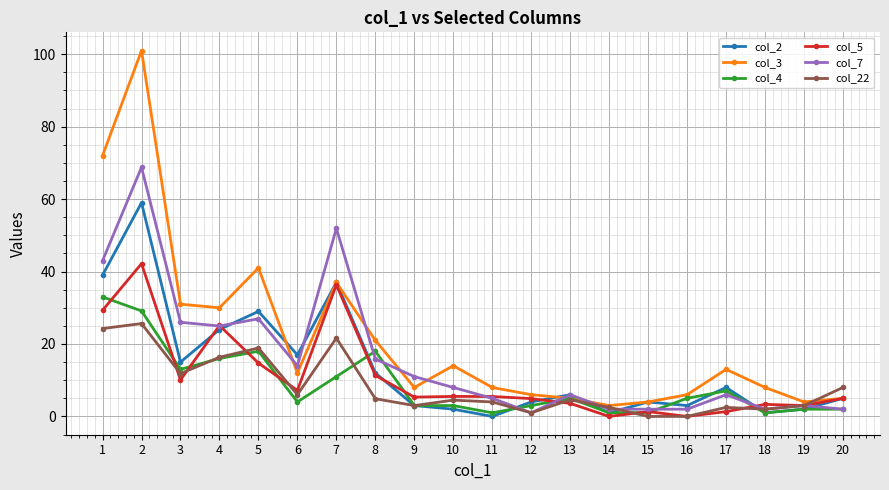

What is the difference between the highest and lowest values at 2?

75.4